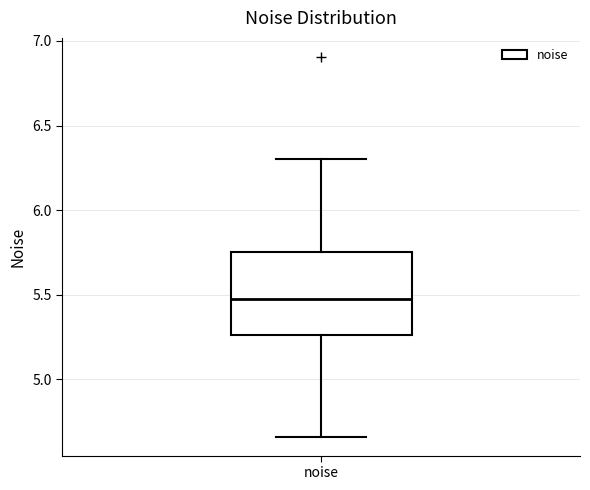

Where does the lower whisker of the box for noise end on the y-axis? The values are not printed on the chart, so give them approximately, as read against the axis.

4.65